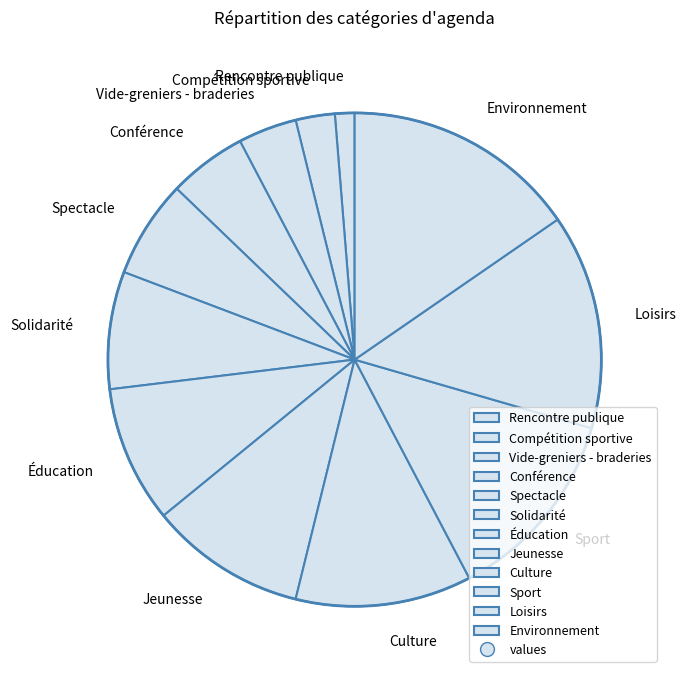

Is it true that Jeunesse is 17% of the pie?

False